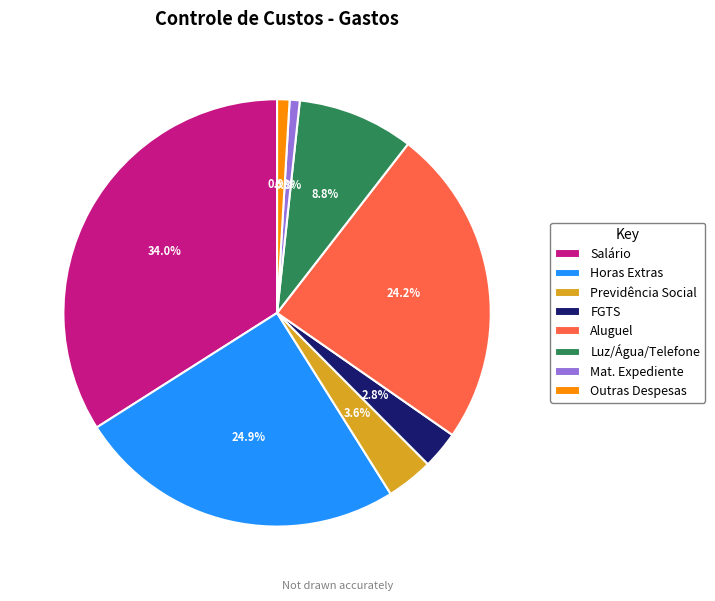

Between FGTS and Aluguel, which is larger?

Aluguel